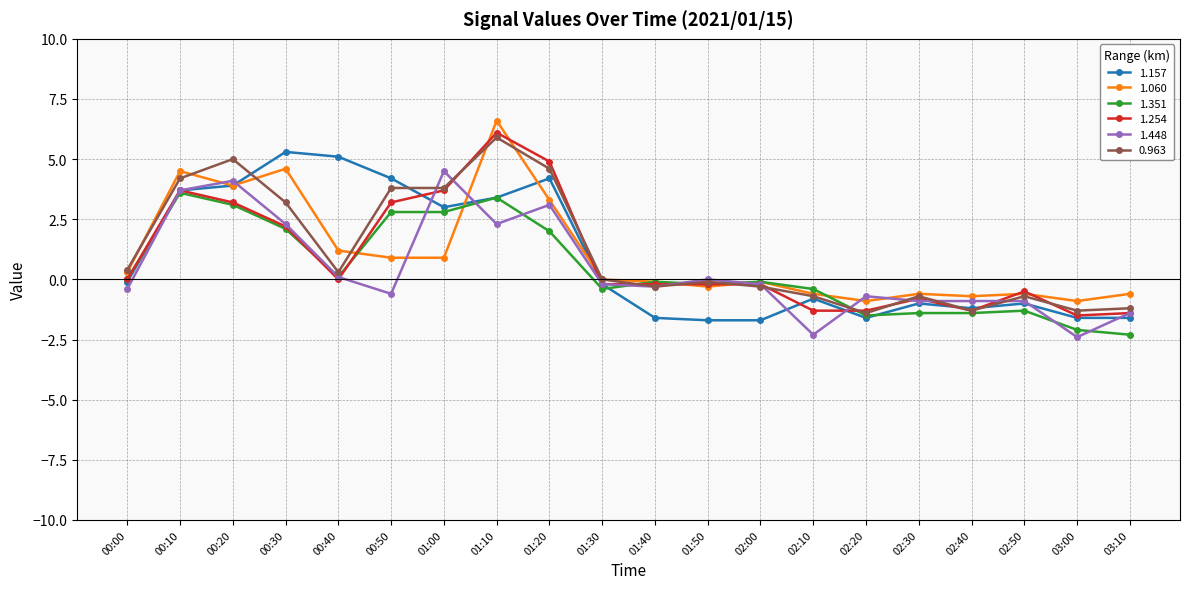

Between which two adjacent categories do 1.157 and 0.963 first intersect?

00:20 and 00:30